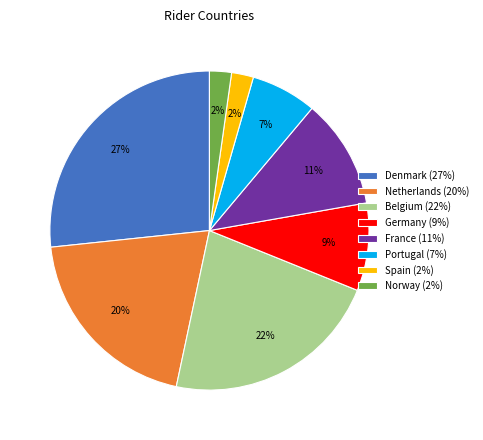

Count the number of slices in the pie.

8